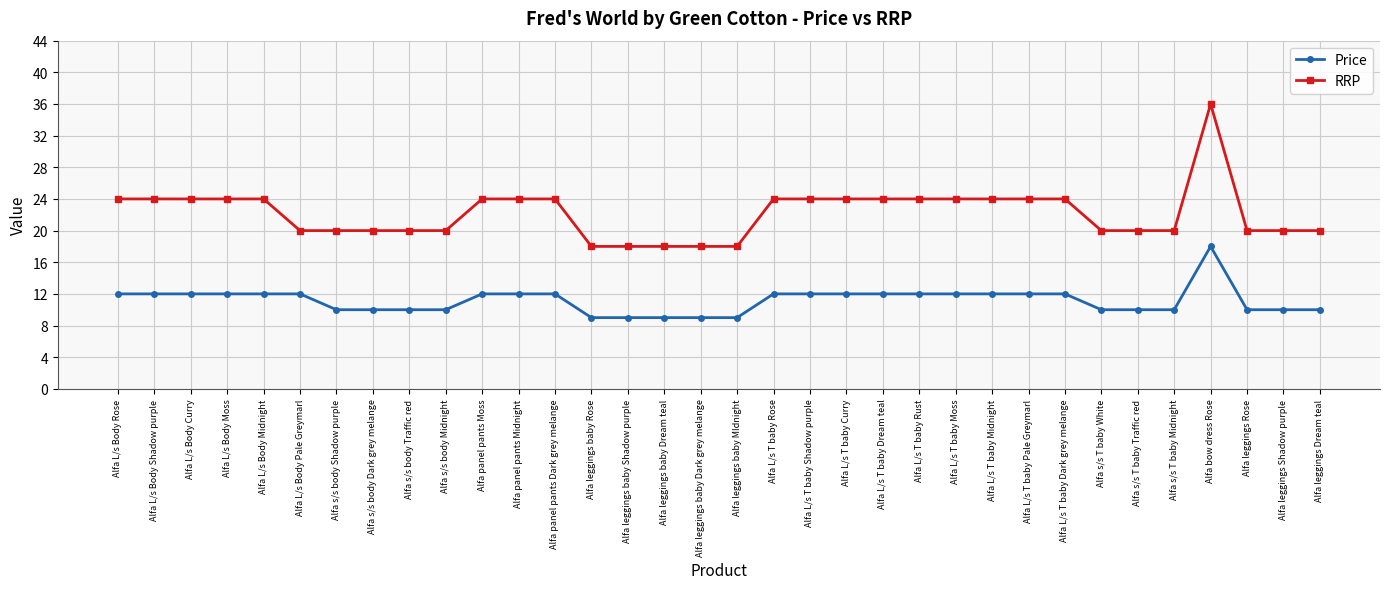

What are all the series names shown in the legend?

Price, RRP